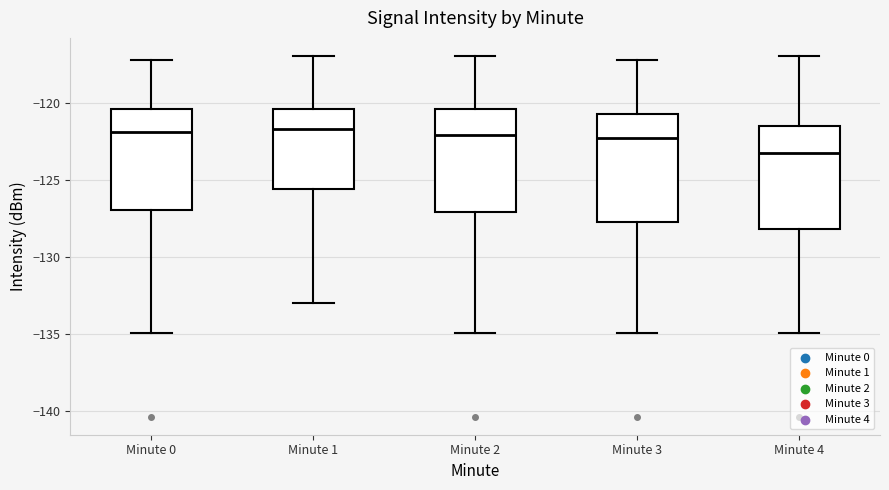

Reading left to right, read every box against the y-axis: the position of its median line, the range the box covers, and the ends of its whiskers. The values are not printed on the chart, so give them approximately, as read against the axis.

Minute 0: median -122.0, box -127.0 to -120.5, whiskers -135.0 to -117.0
Minute 1: median -121.5, box -125.5 to -120.5, whiskers -133.0 to -117.0
Minute 2: median -122.0, box -127.0 to -120.5, whiskers -135.0 to -117.0
Minute 3: median -122.0, box -127.5 to -120.5, whiskers -135.0 to -117.0
Minute 4: median -123.0, box -128.0 to -121.5, whiskers -135.0 to -117.0